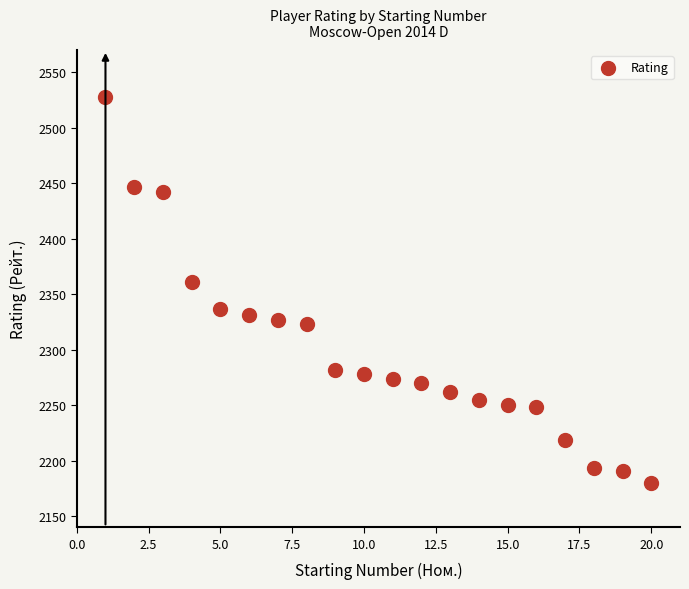

What Y value in the scatter plot is closest to 2354?

2361